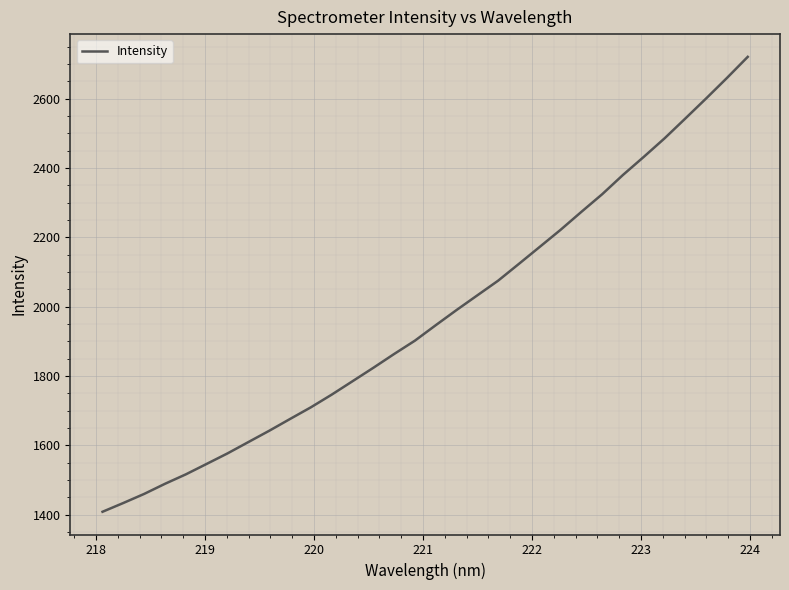

What is the minimum value shown in the chart?

1408.0